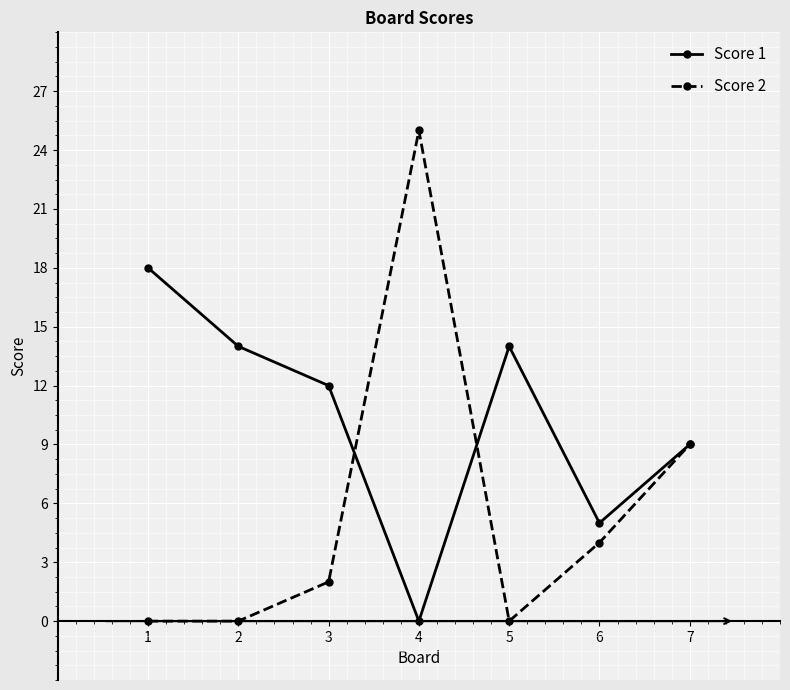

Where is the first local minimum for Score 1?

4